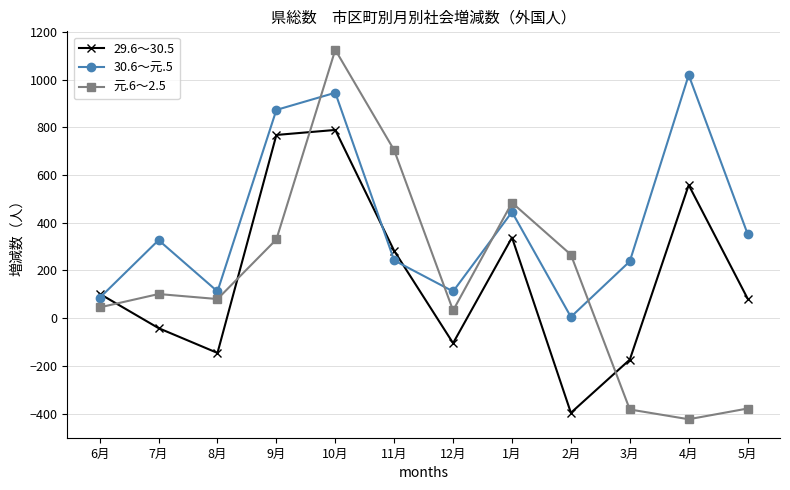

At which category does 29.6～30.5 reach its first local peak?

10月